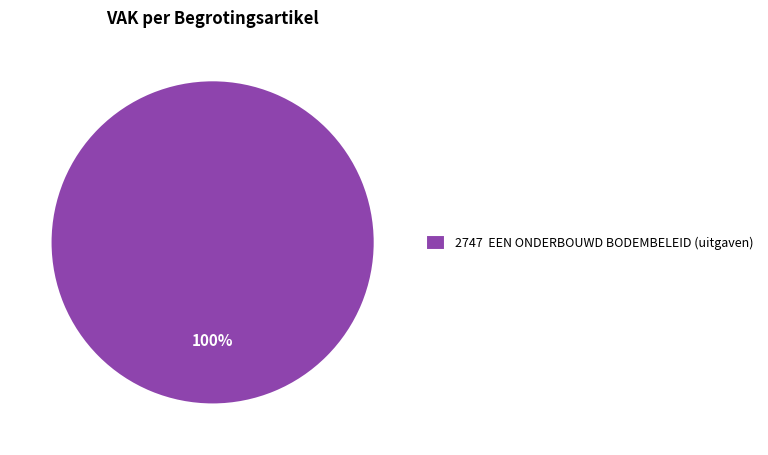

True or false: 2747 EEN ONDERBOUWD BODEMBELEID (uitgaven) accounts for 100% of the total.

True